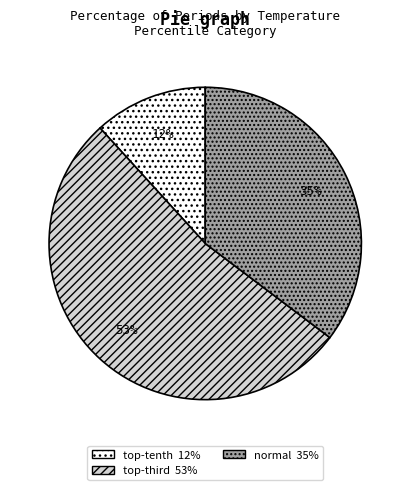

How many slices are in this pie chart?

3